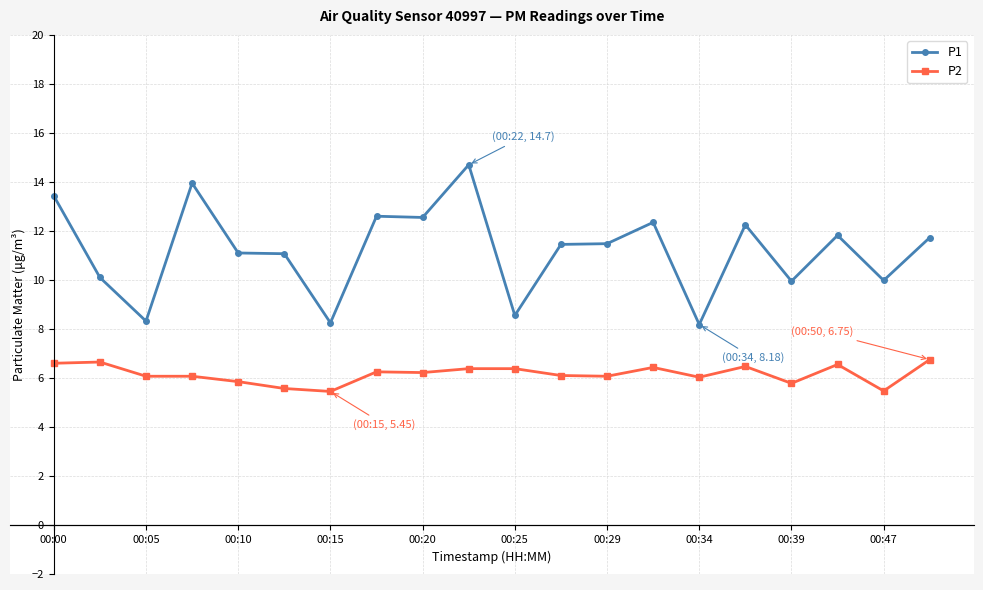

True or false: P2 and P1 cross at least once.

False